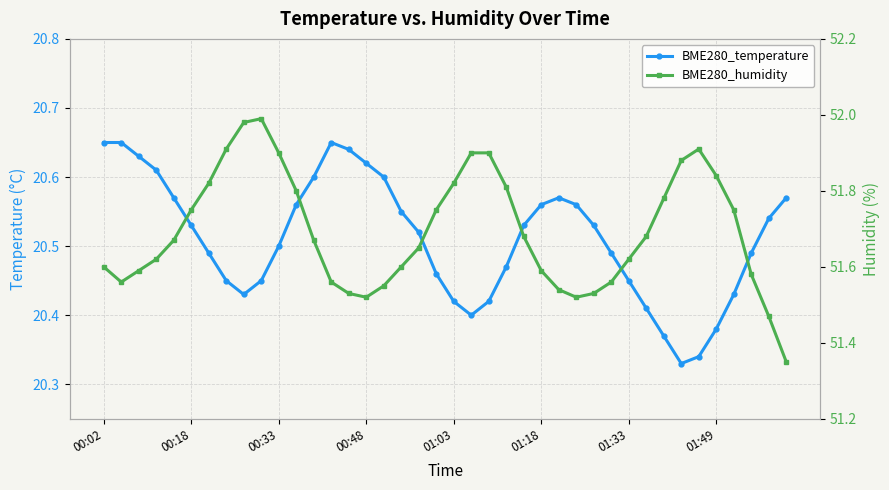

What are all the series names shown in the legend?

BME280_temperature, BME280_humidity